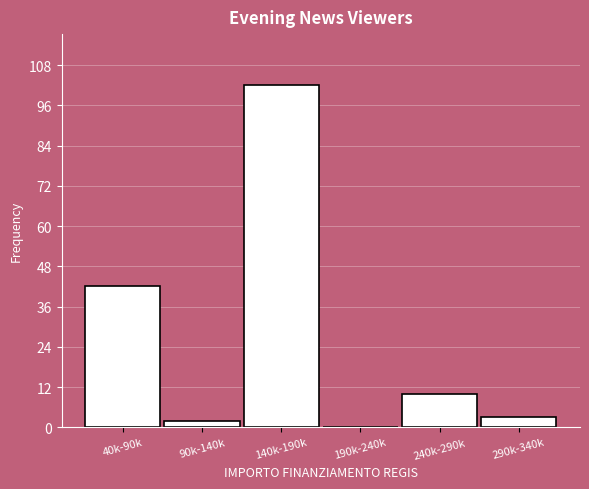

Reading right to left, extract all data points from this chart.

290k-340k=3	240k-290k=10	190k-240k=0	140k-190k=102	90k-140k=2	40k-90k=42